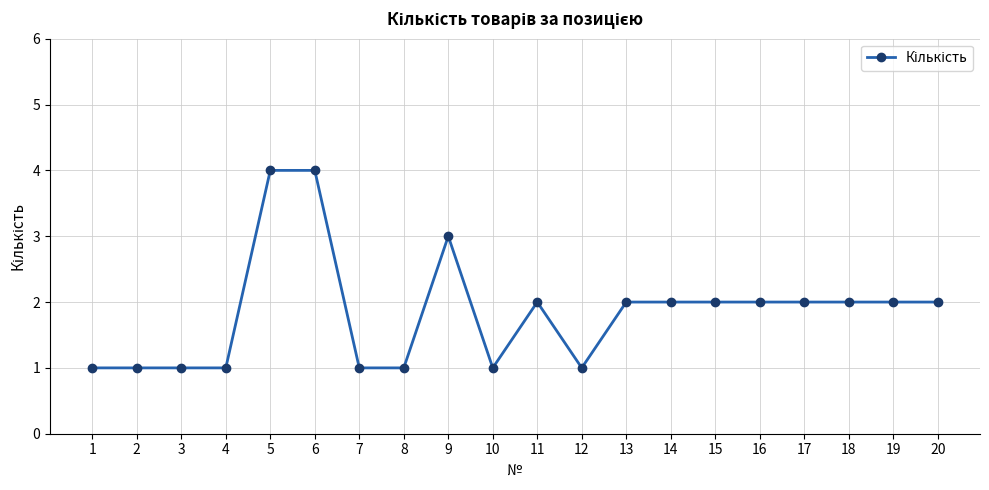

What is the value of the 8th point from the left?

1